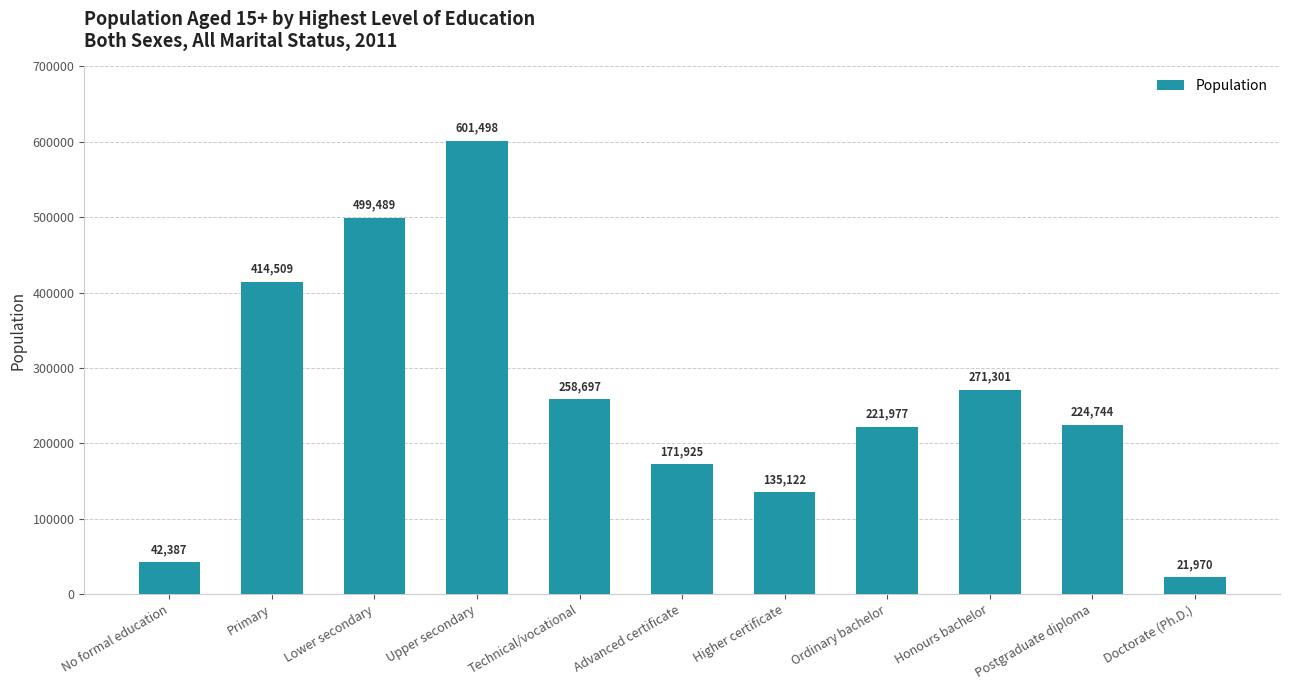

Rank the categories by value from lowest to highest.

Doctorate (Ph.D.), No formal education, Higher certificate, Advanced certificate, Ordinary bachelor, Postgraduate diploma, Technical/vocational, Honours bachelor, Primary, Lower secondary, Upper secondary